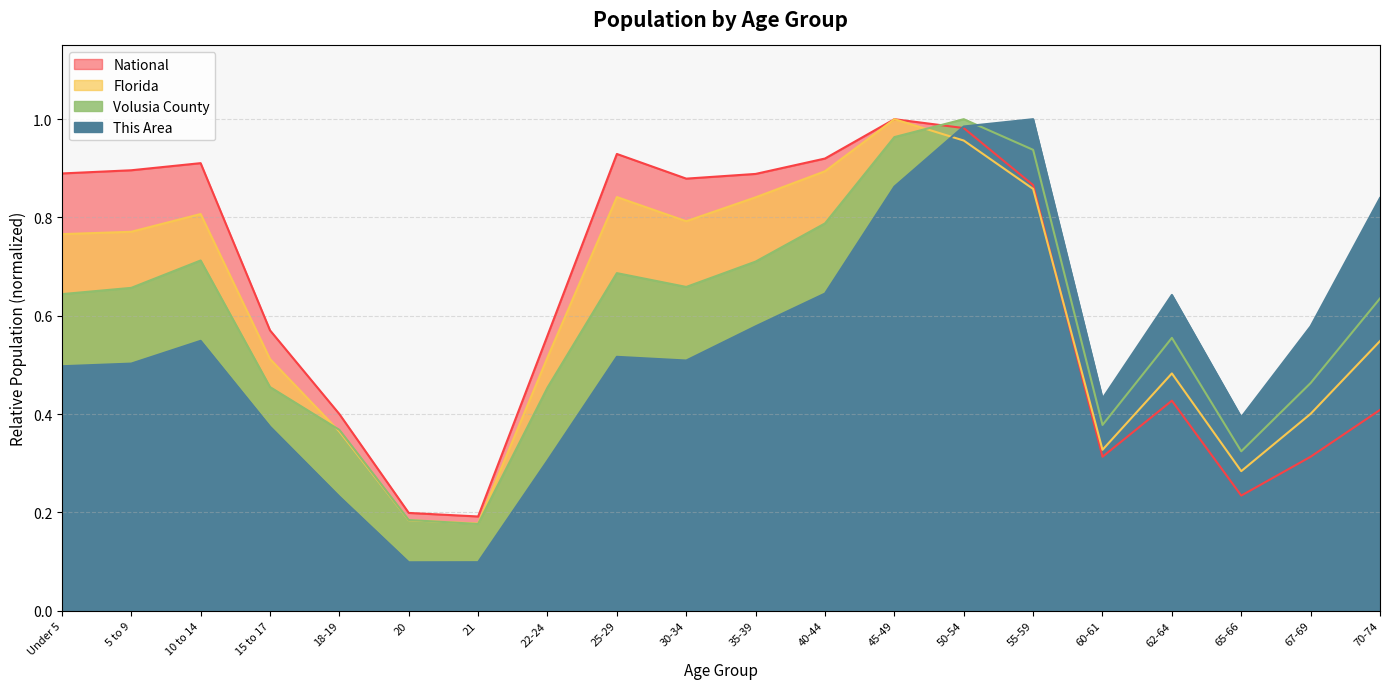

The value of This Area at 67-69 is 0.6. True or false?

True